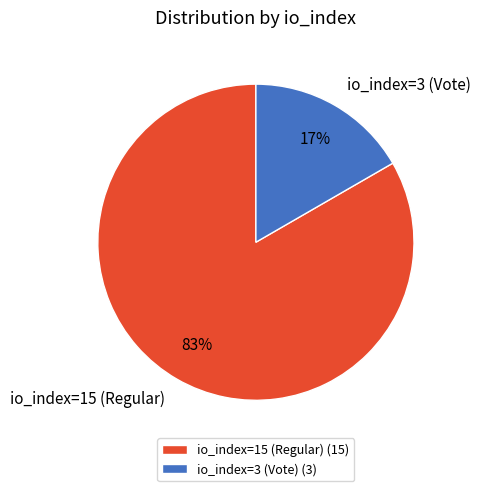

To the nearest percent, what is the average slice percentage?

50%